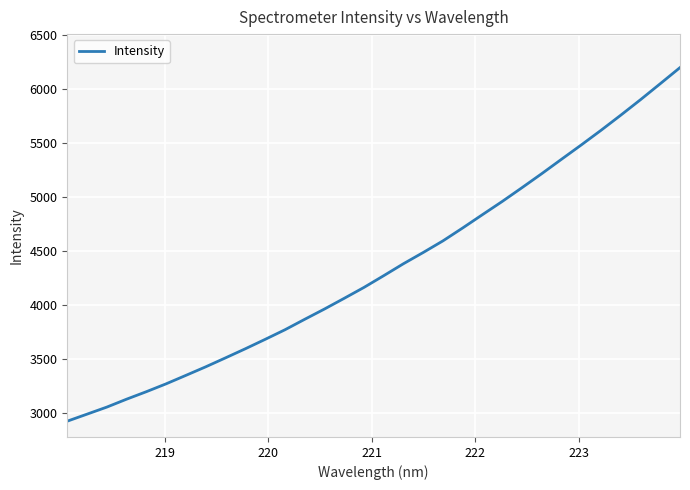

What is the difference between the maximum and minimum values?

3271.4